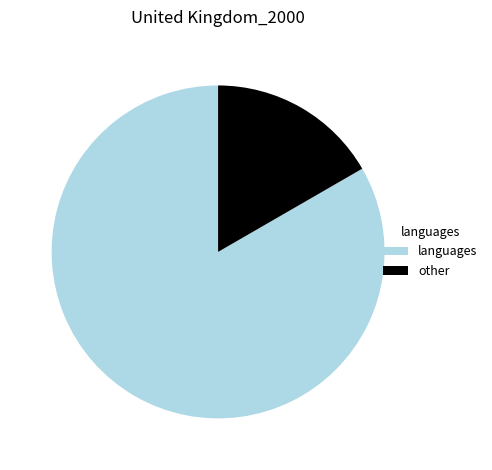

What is the smallest slice in the pie chart?

other